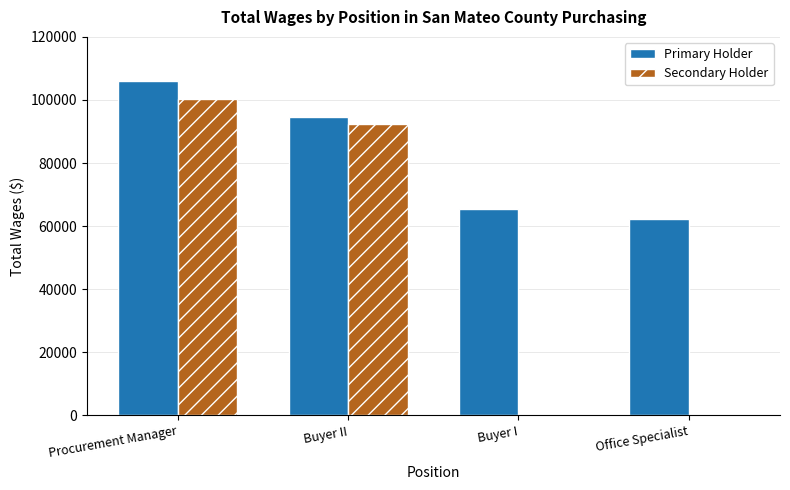

What is the difference between the Primary Holder values at Buyer I and Buyer II?

29086